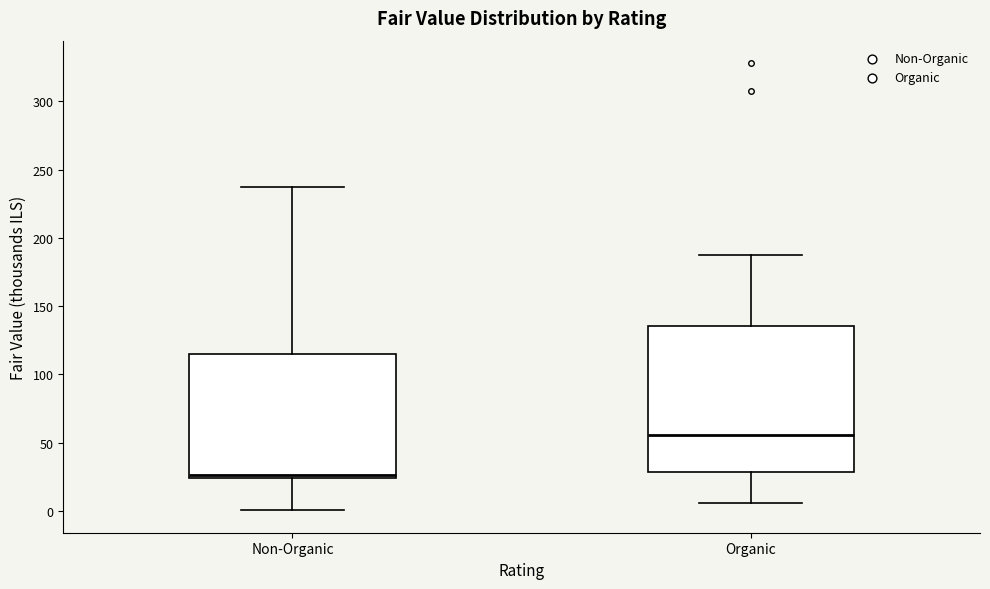

Reading left to right, read every box against the y-axis: the position of its median line, the range the box covers, and the ends of its whiskers. The values are not printed on the chart, so give them approximately, as read against the axis.

Non-Organic: median 25 (just above the box's lower edge), box 25 to 115, whiskers 0 to 235
Organic: median 55, box 30 to 135, whiskers 5 to 185